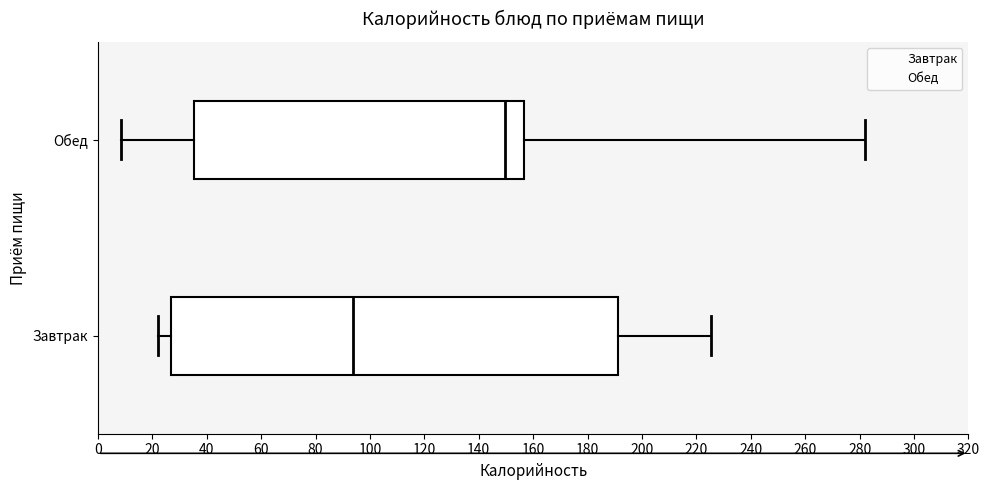

Reading bottom to top, read every box against the x-axis: the position of its median line, the range the box covers, and the ends of its whiskers. The values are not printed on the chart, so give them approximately, as read against the axis.

Завтрак: median 94, box 26 to 192, whiskers 22 to 226
Обед: median 150, box 36 to 156, whiskers 8 to 282